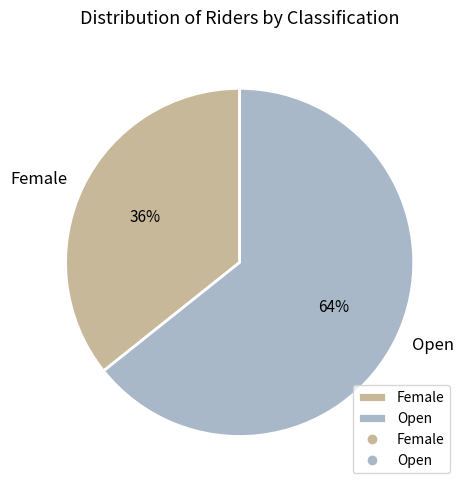

Which category has the biggest portion of the pie?

Open